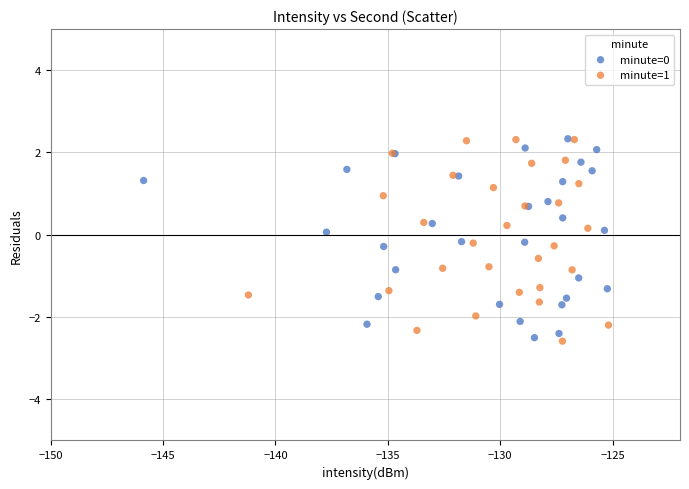

Which series has the widest spread of Y values?

minute=1